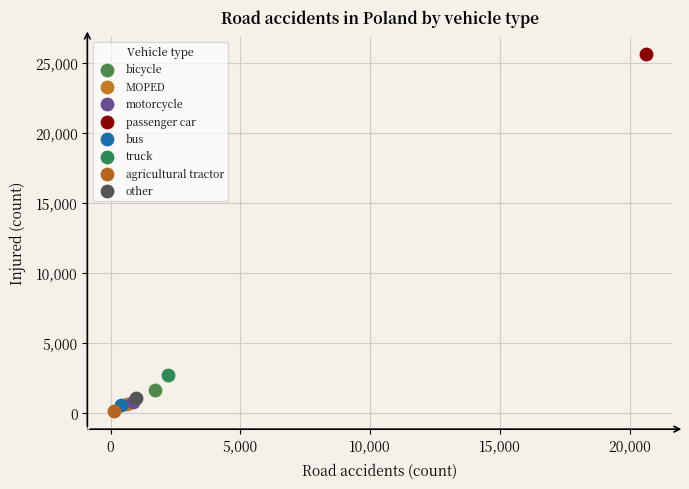

What are all the series names shown in the legend?

bicycle, MOPED, motorcycle, passenger car, bus, truck, agricultural tractor, other